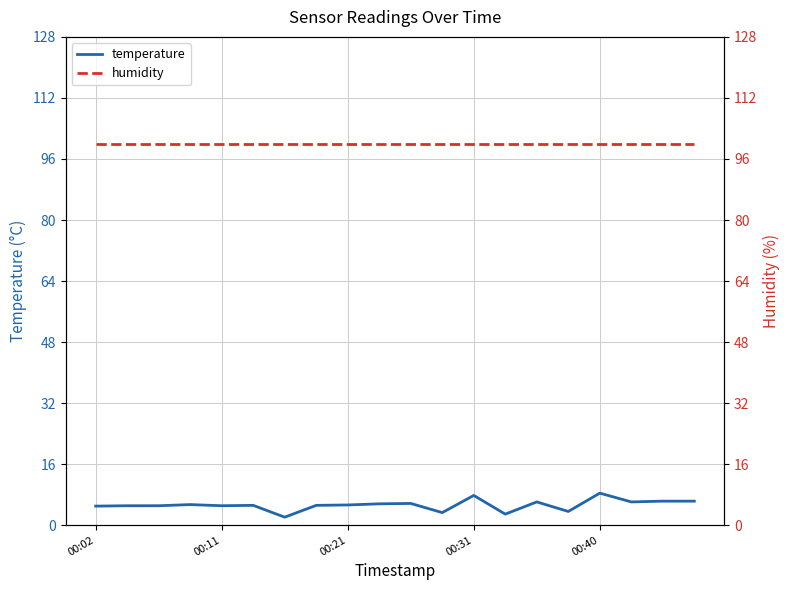

Does the chart have visible grid lines?

Yes